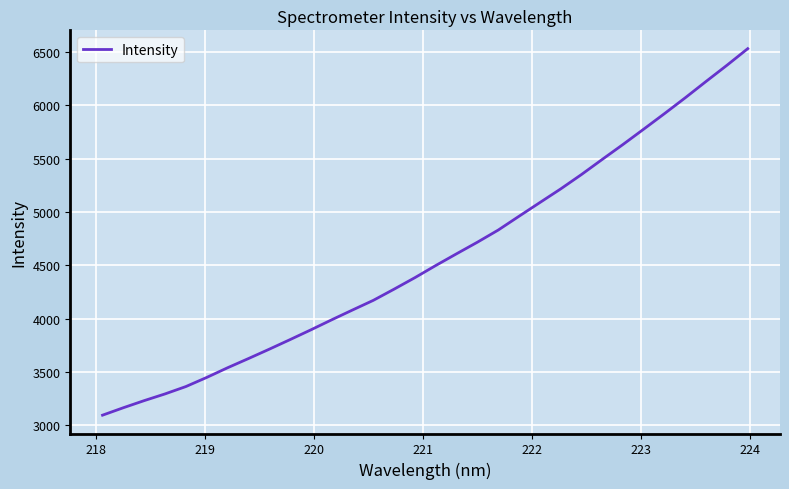

What is the difference between the maximum and minimum values?

3440.8